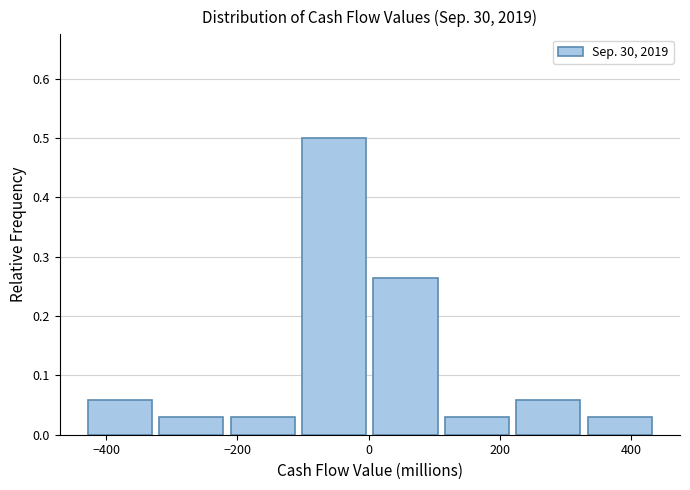

Over which range of the x-axis is the bar tallest?

-100 to 0